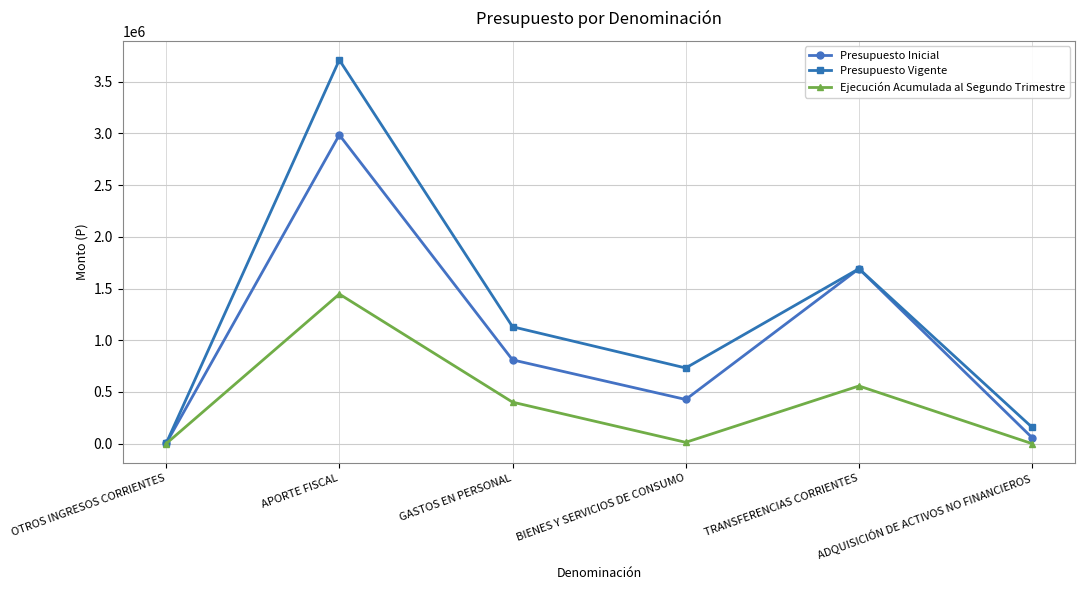

The value of Presupuesto Vigente at TRANSFERENCIAS CORRIENTES is 2437580. True or false?

False